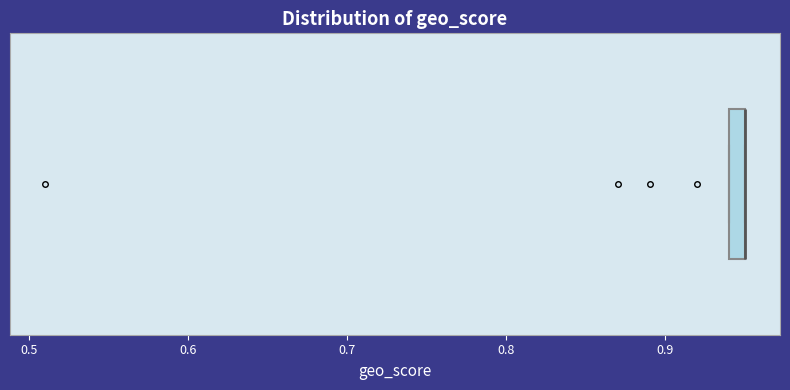

Where is the right edge of the box on the x-axis? The values are not printed on the chart, so give them approximately, as read against the axis.

0.95